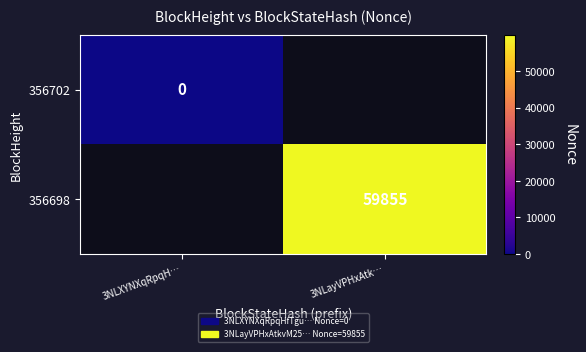

Is it true that 356698 equals 59855 at 3NLayVPHxAtk…?

True